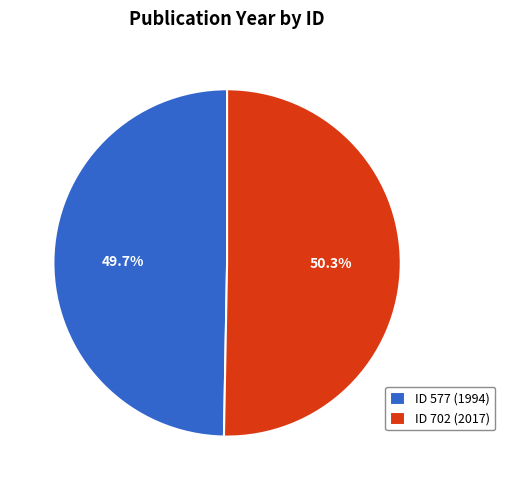

Is the sum of ID 702 (2017) and ID 577 (1994) greater than half?

Yes